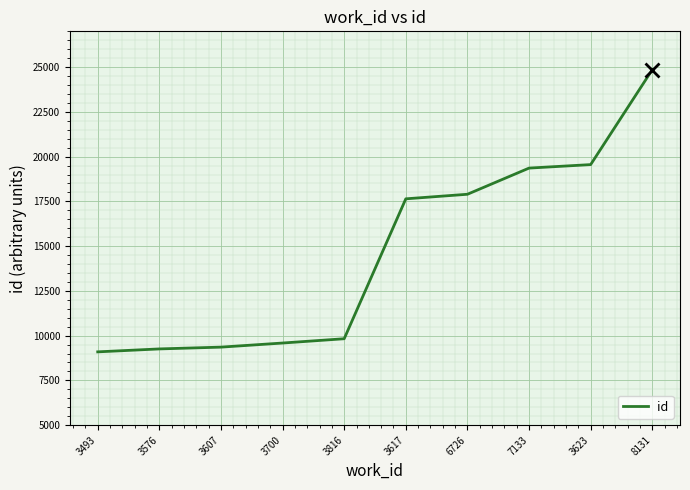

How many lines are shown in the chart?

1